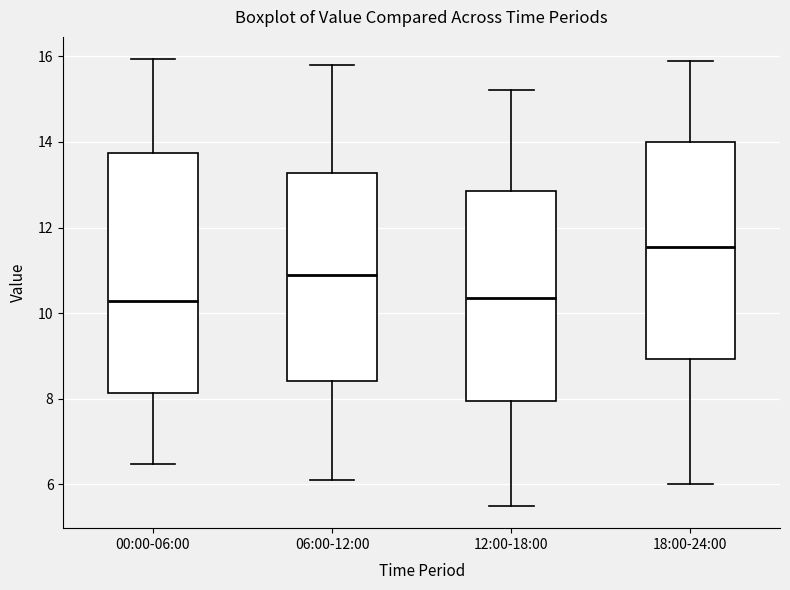

Reading left to right, read every box against the y-axis: the position of its median line, the range the box covers, and the ends of its whiskers. The values are not printed on the chart, so give them approximately, as read against the axis.

00:00-06:00: median 10.2, box 8.2 to 13.8, whiskers 6.4 to 16.0
06:00-12:00: median 11.0, box 8.4 to 13.2, whiskers 6.2 to 15.8
12:00-18:00: median 10.4, box 8.0 to 12.8, whiskers 5.6 to 15.2
18:00-24:00: median 11.6, box 9.0 to 14.0, whiskers 6.0 to 16.0